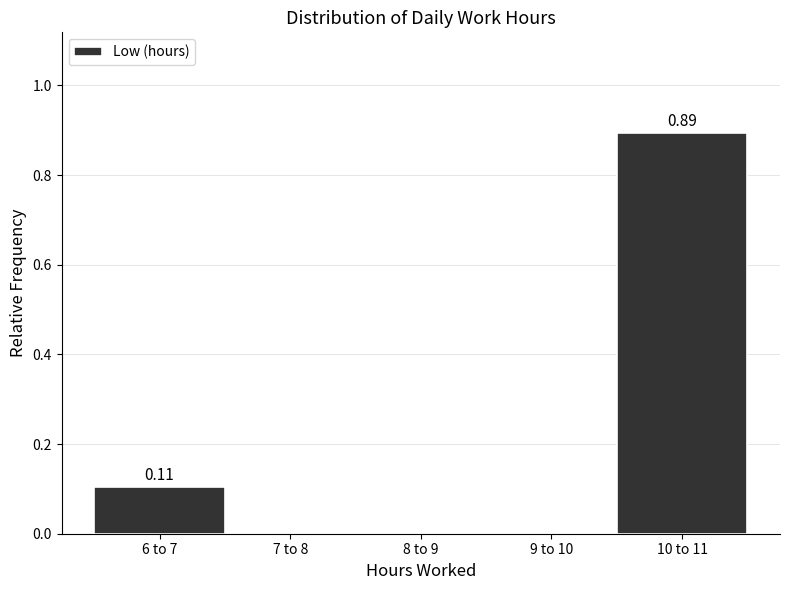

Between 10 to 11 and 6 to 7, which is larger?

10 to 11